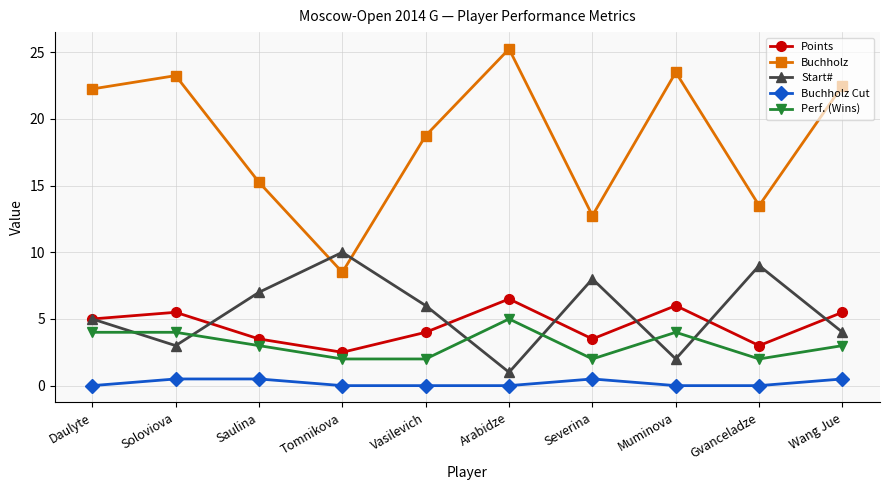

Which series has the largest total across all categories?

Buchholz